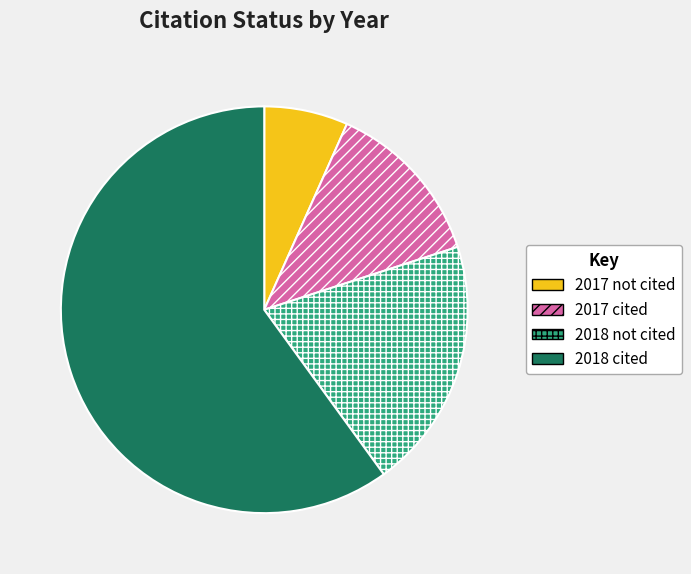

Combined, do 2017 not cited and 2017 cited account for over 50%?

No